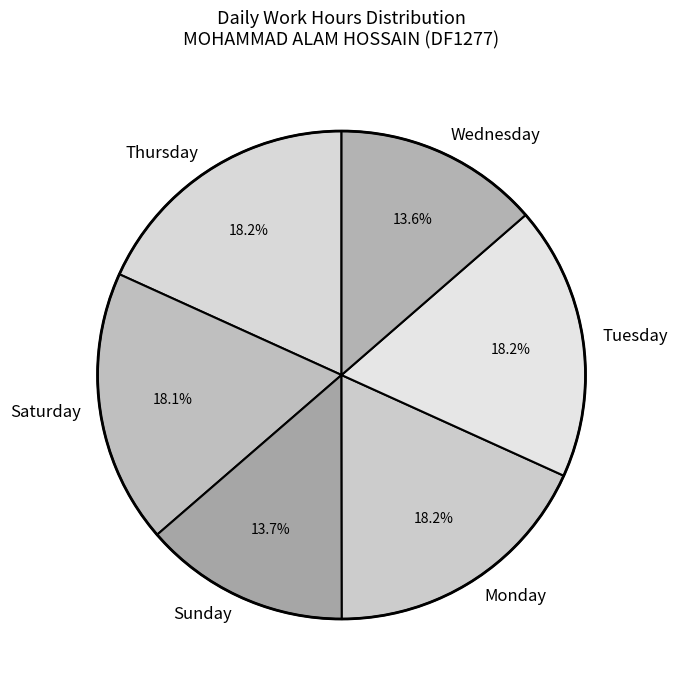

What percentage is NOT represented by Tuesday?

81.8%